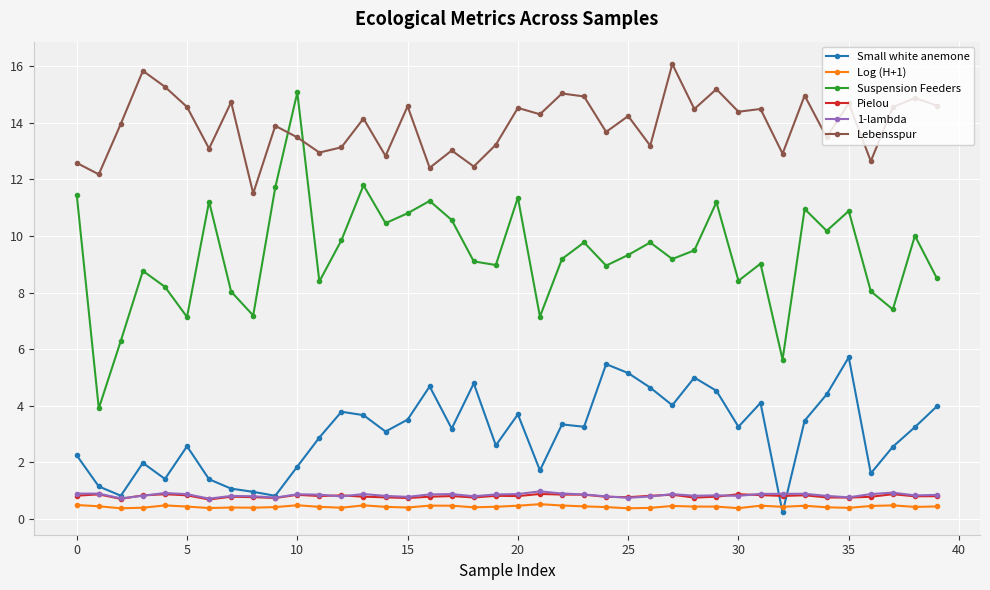

What is the greatest value displayed?

16.1